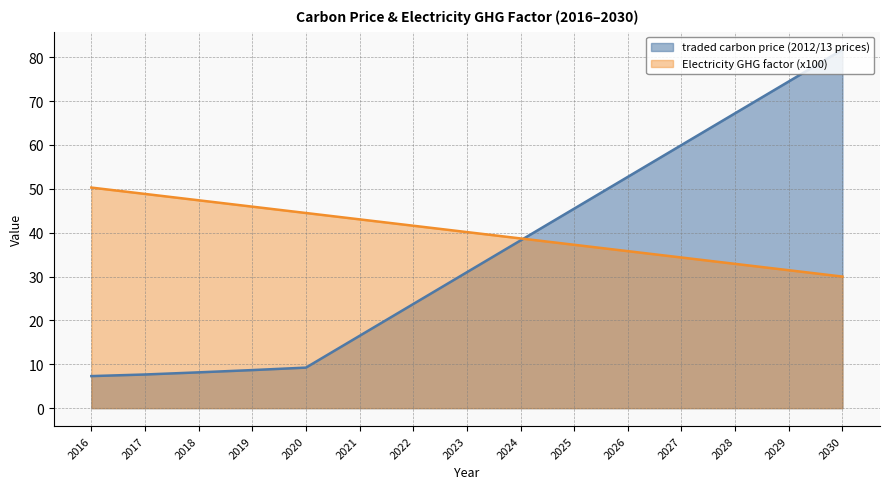

What is the highest value of the traded carbon price (2012/13 prices) series?

81.7